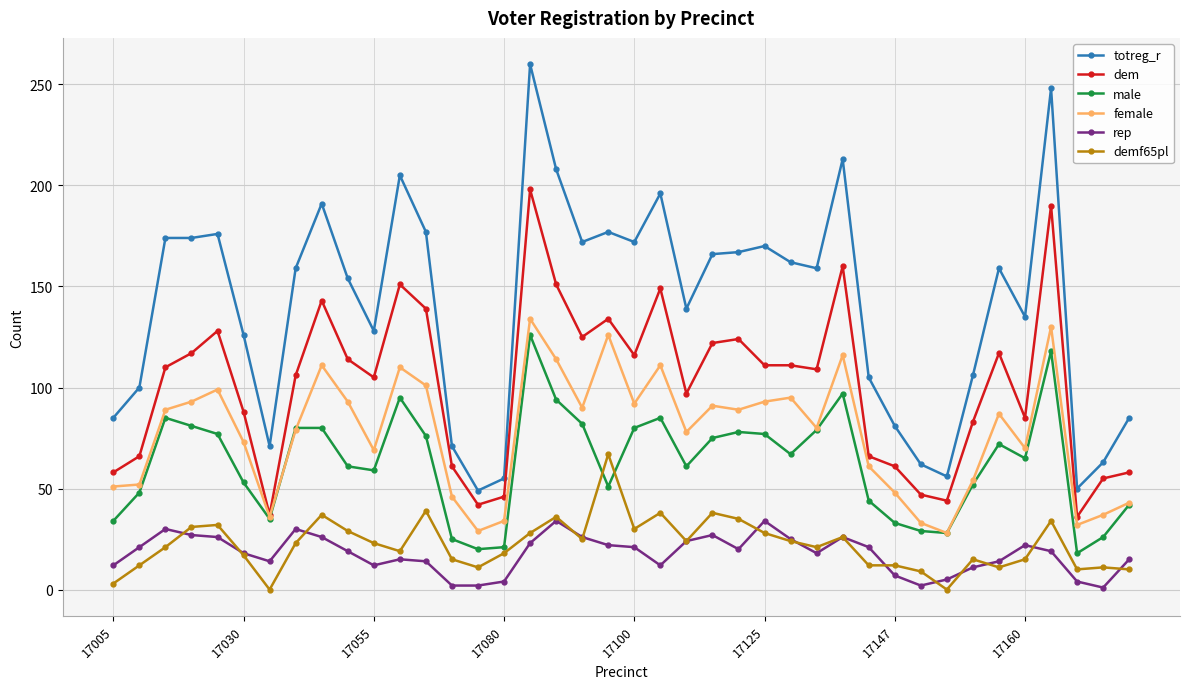

What is the minimum value for female?

28